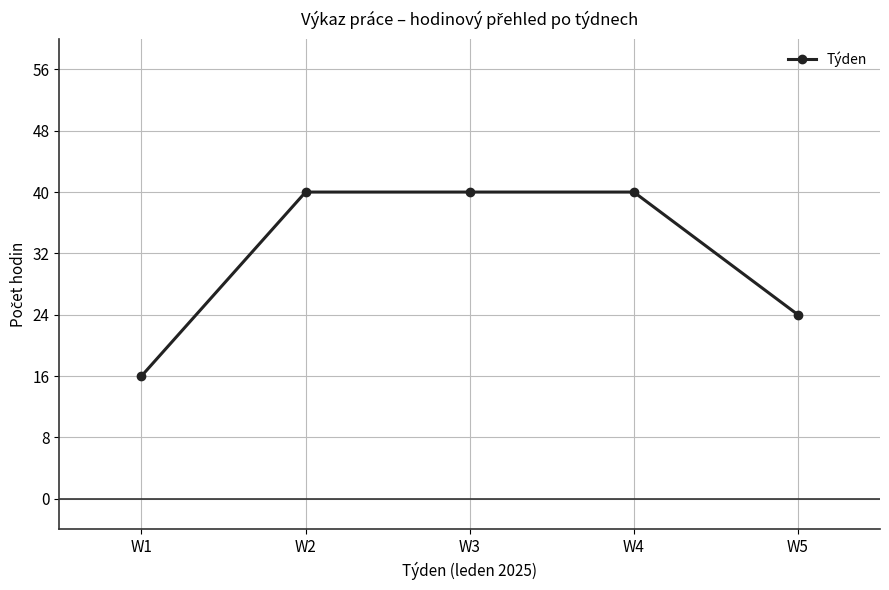

What is the minimum value shown in the chart?

16